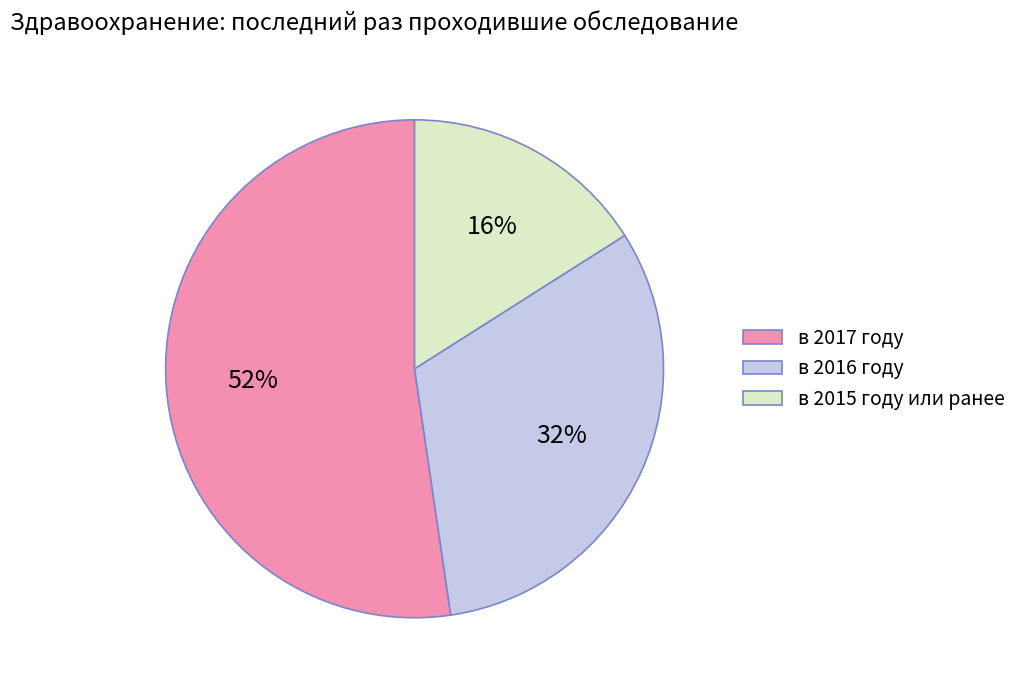

The в 2015 году или ранее slice represents 16% of the pie. True or false?

True